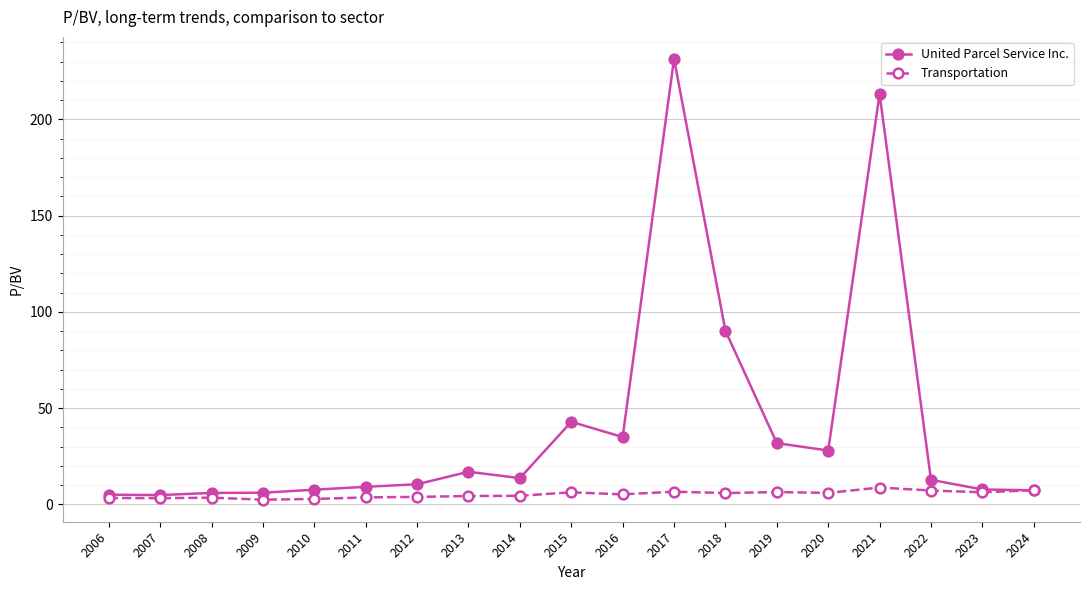

What is the maximum value for Transportation?

8.7